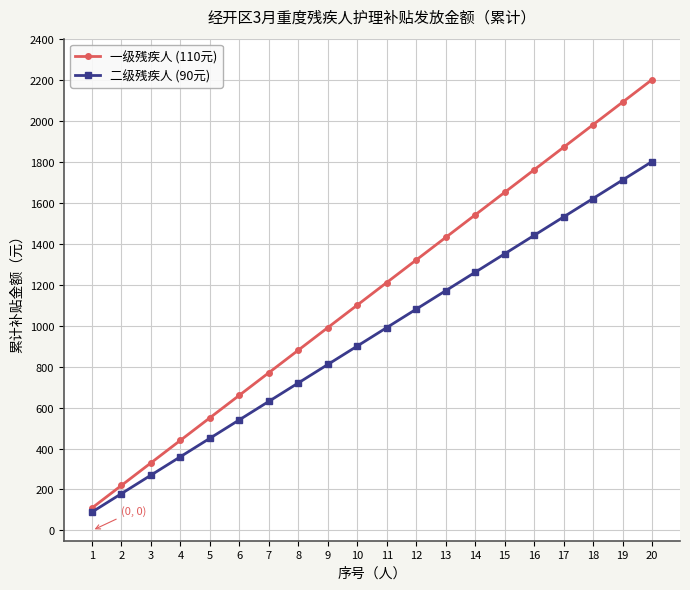

Count the number of data series in this chart.

2